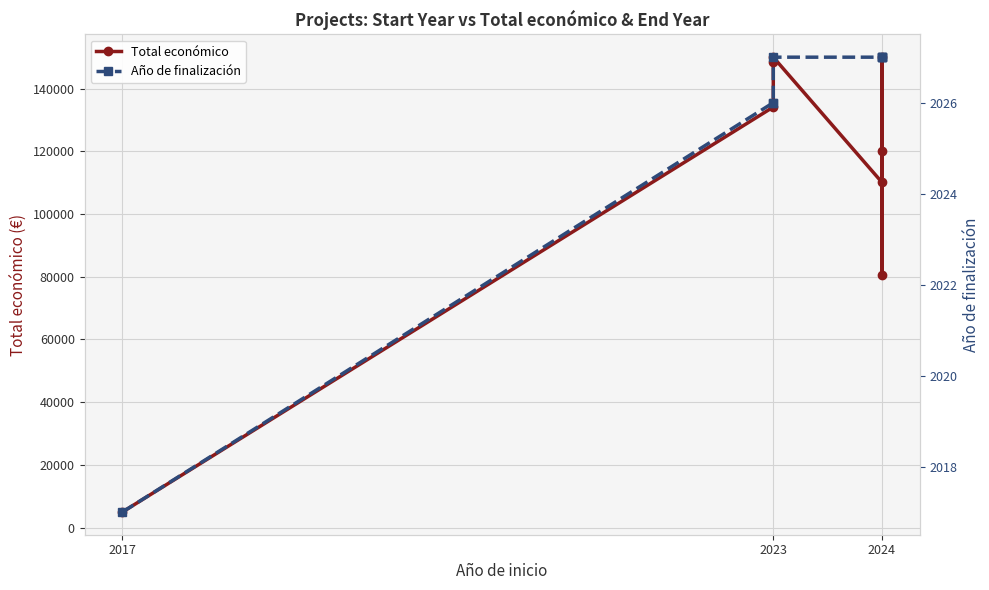

Which series has the widest spread of values?

Total económico